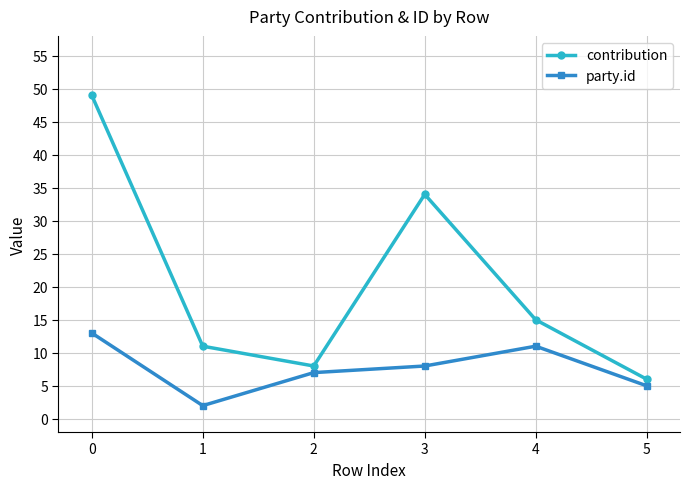

List the series in order of their peak value, lowest first.

party.id, contribution